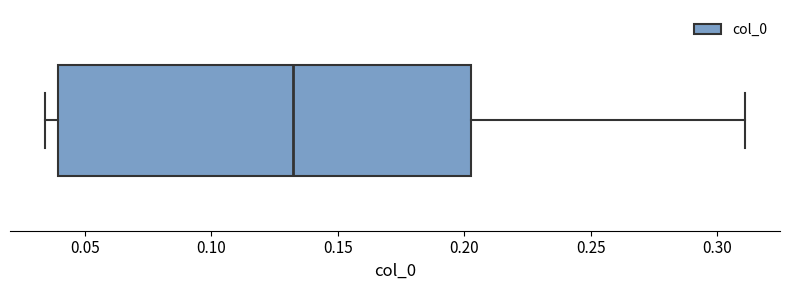

Transcribe this box plot: give where the median line is, the range the box spans, and where the two whiskers end, as read against the x-axis. The values are not printed on the chart, so give them approximately, as read against the axis.

median 0.130, box 0.040 to 0.205, whiskers 0.035 to 0.310